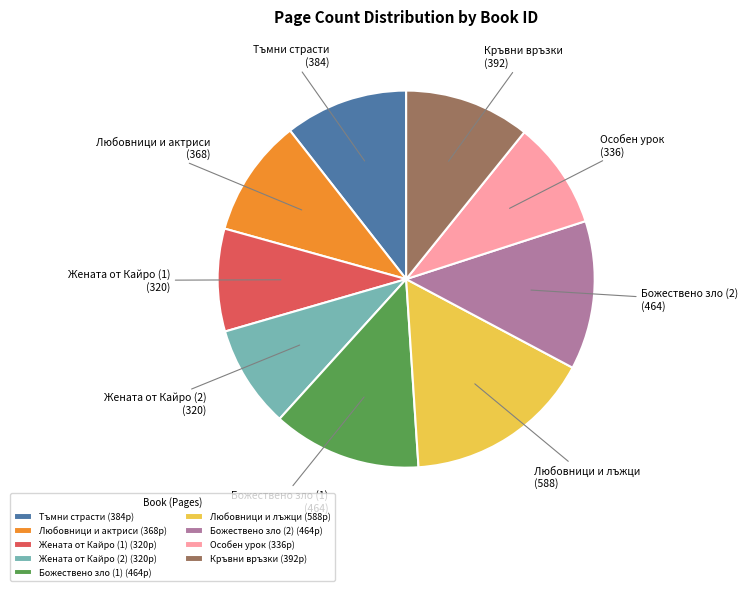

Is there a majority slice in this chart?

No